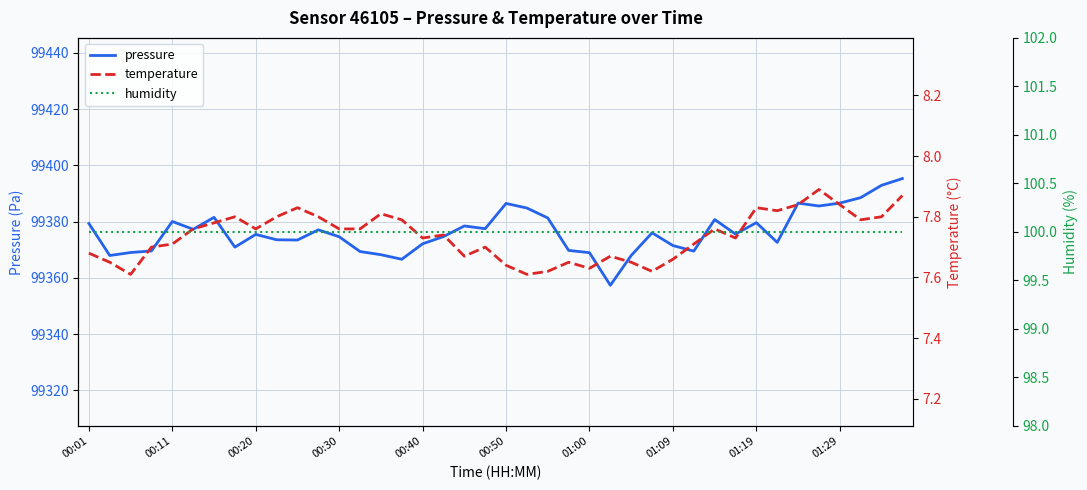

Where is pressure nearest to the value 99376?

27